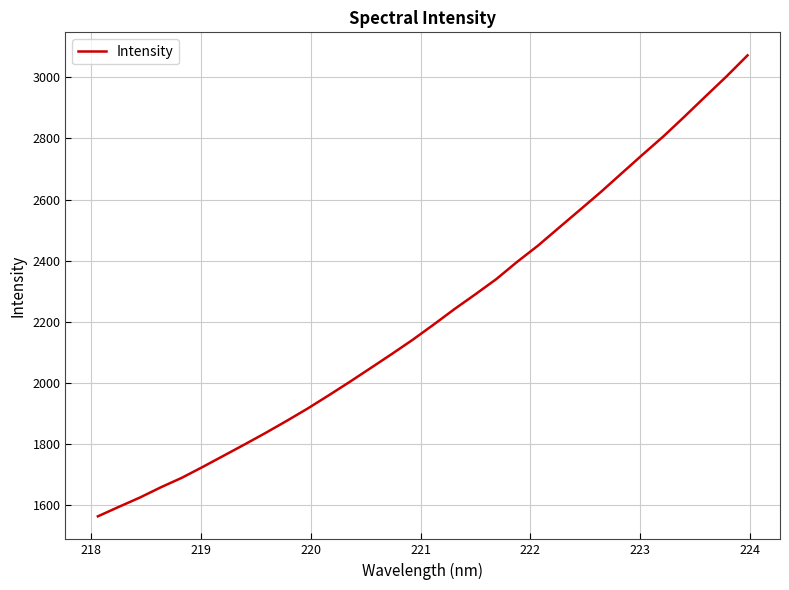

How many values are below 2190?

16